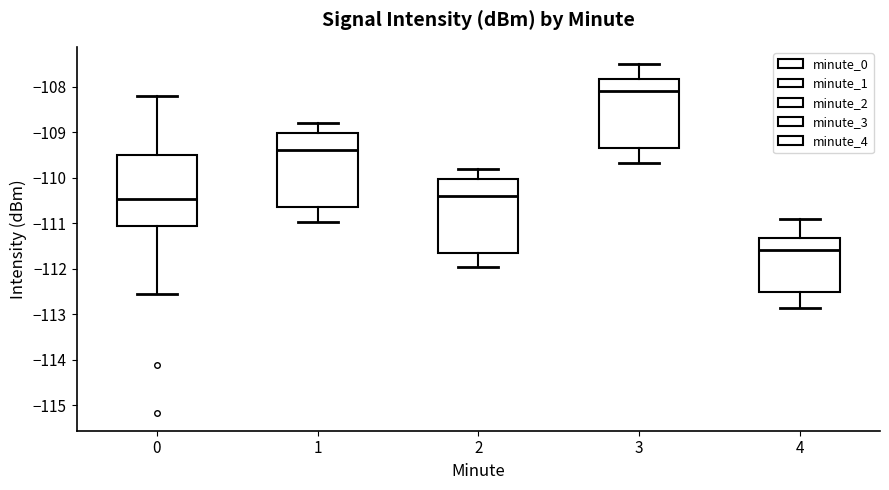

Which box has the highest median line?

3